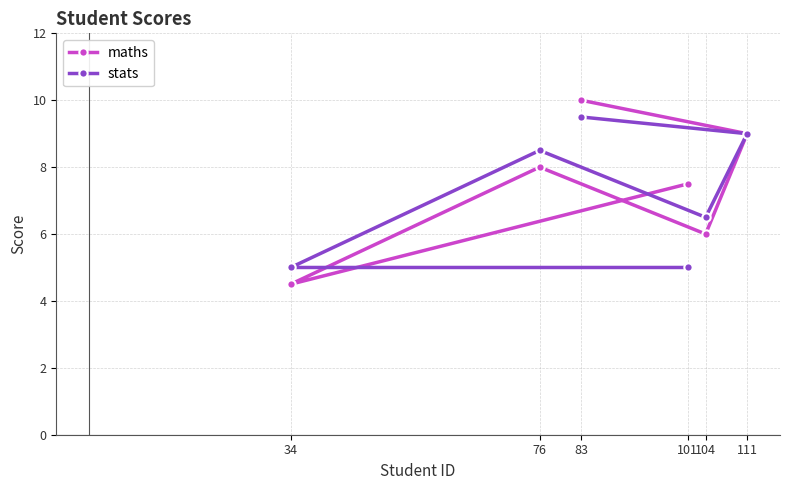

Reading left to right, list all the values displayed in this chart.

maths: 34=4.5	76=8.0	83=10.0	101=7.5	104=6.0	111=9.0
stats: 34=5.0	76=8.5	83=9.5	101=5.0	104=6.5	111=9.0